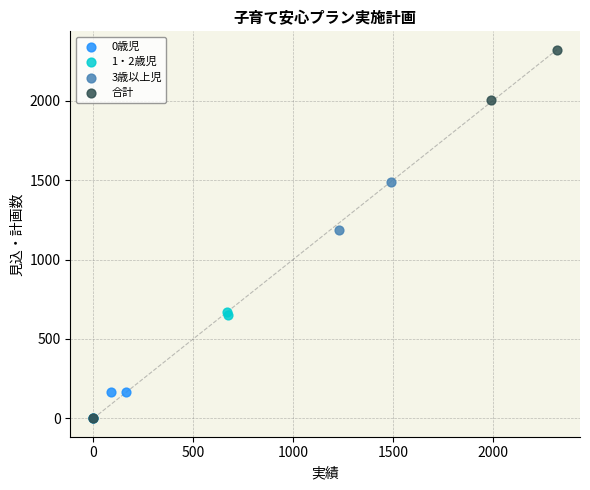

Which series has the widest spread of Y values?

合計